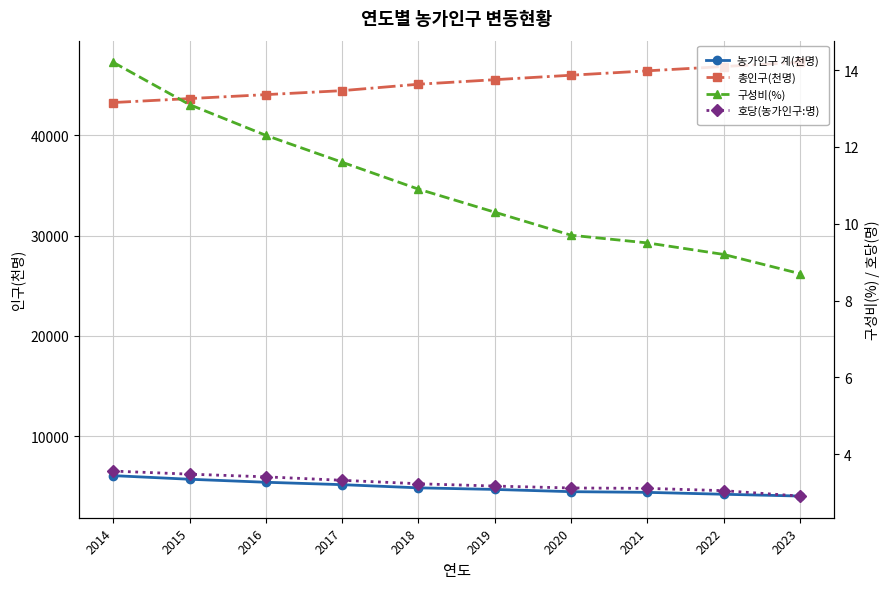

What is the lowest value of the 농가인구 계(천명) series?

4032.0